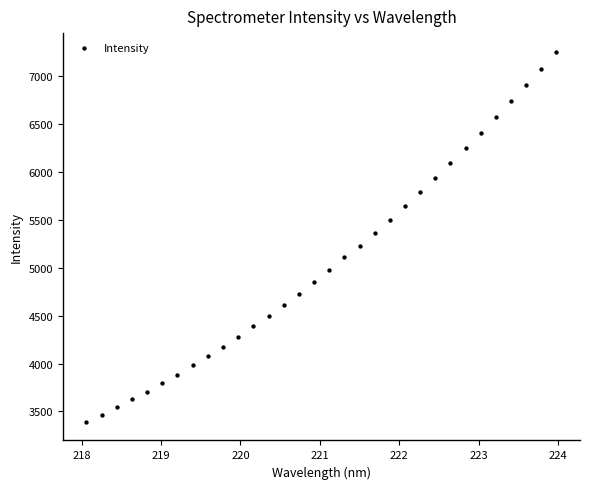

What is the range of Y values (max minus min)?

3867.3